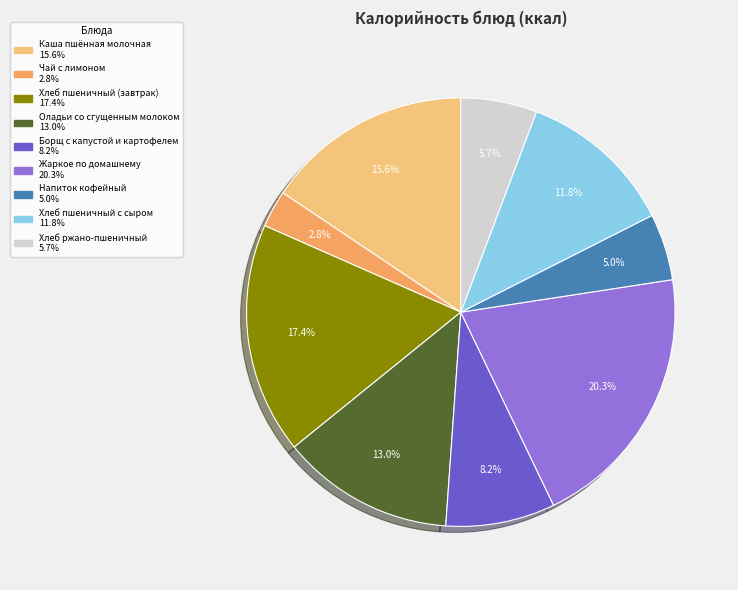

How many slices are in this pie chart?

9